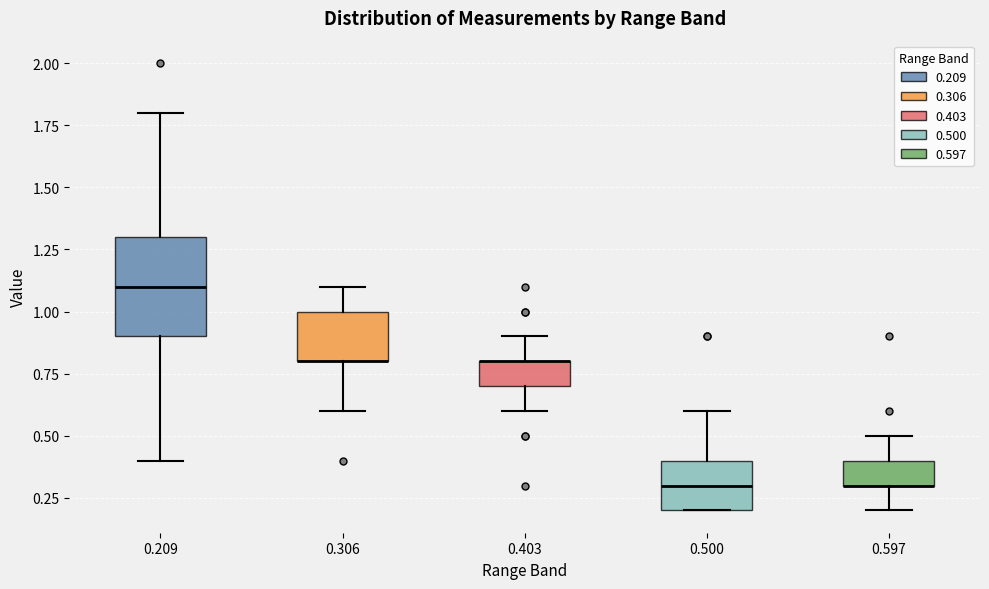

Which box is the tallest, from its lower edge to its upper edge?

0.209